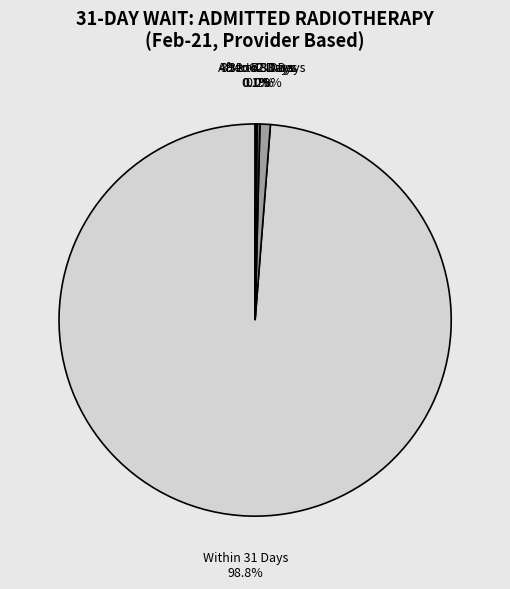

Which category has the biggest portion of the pie?

Within 31 Days